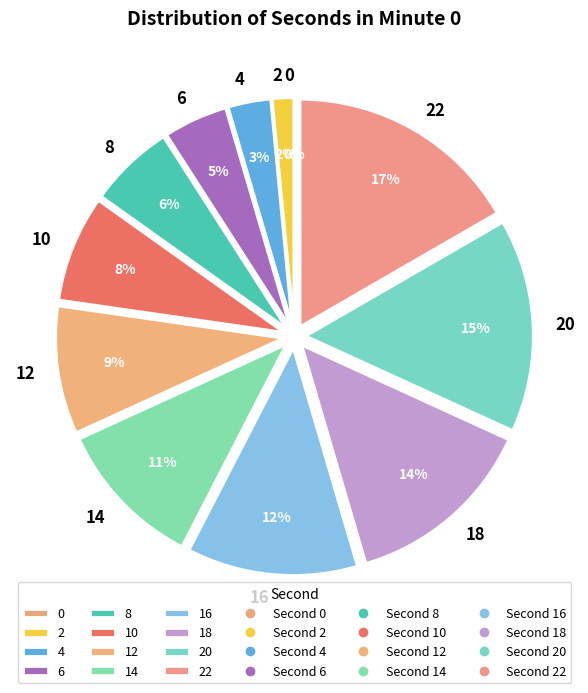

True or false: 0 accounts for 1% of the total.

False